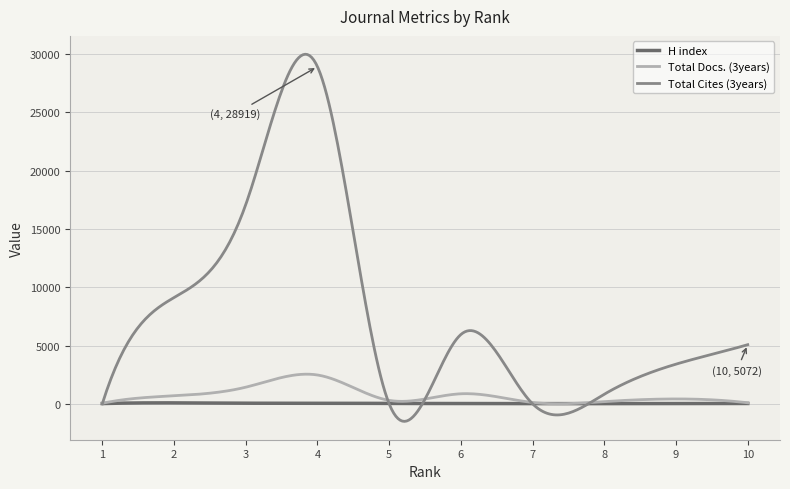

Which series has the largest total across all categories?

Total Cites (3years)